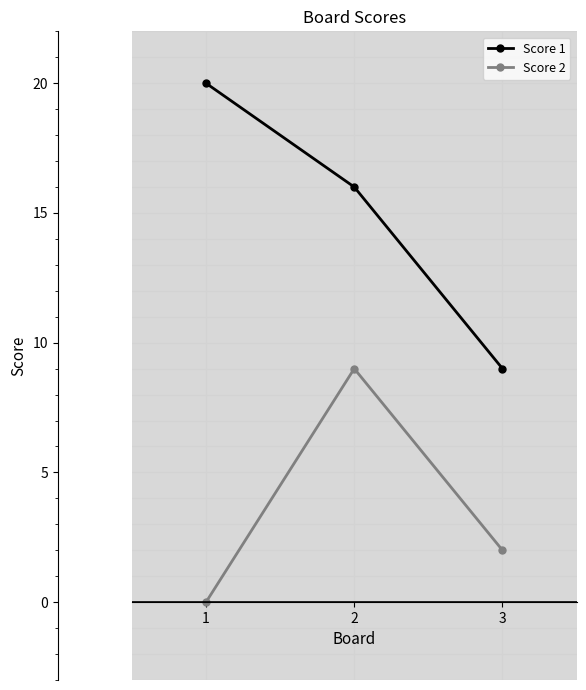

Which series has the largest range (max minus min)?

Score 1